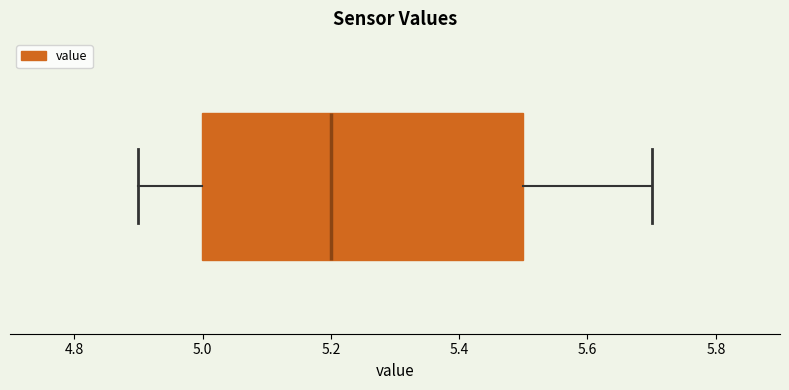

Where does the left whisker of the box end on the x-axis? The values are not printed on the chart, so give them approximately, as read against the axis.

4.9